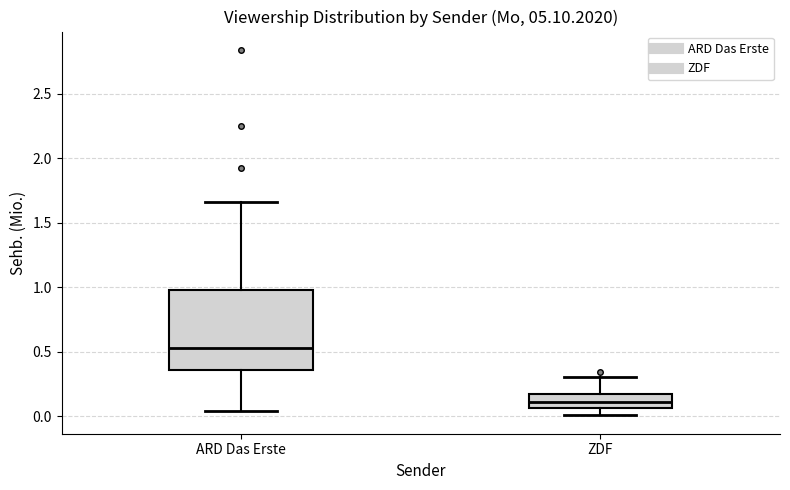

Comparing the boxes themselves (not the whiskers), which one is the tallest?

ARD Das Erste